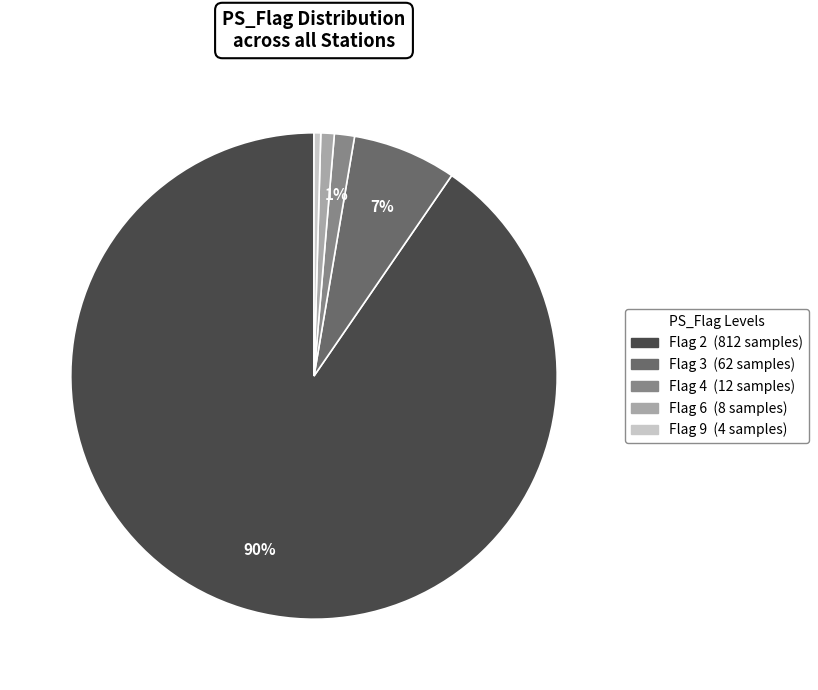

Do Flag 9 and Flag 2 together represent more than half of the pie?

Yes